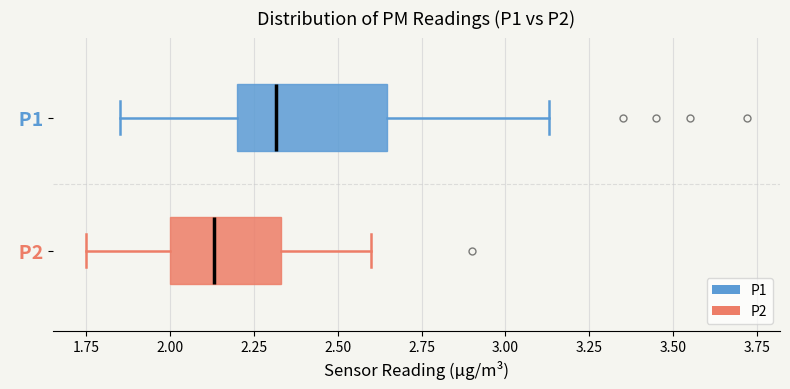

Reading bottom to top, transcribe this box plot: for each box, give where its median line is, the range the box spans, and where its two whiskers end, as read against the x-axis. The values are not printed on the chart, so give them approximately, as read against the axis.

P2: median 2.15, box 2.00 to 2.35, whiskers 1.75 to 2.60
P1: median 2.30, box 2.20 to 2.65, whiskers 1.85 to 3.15